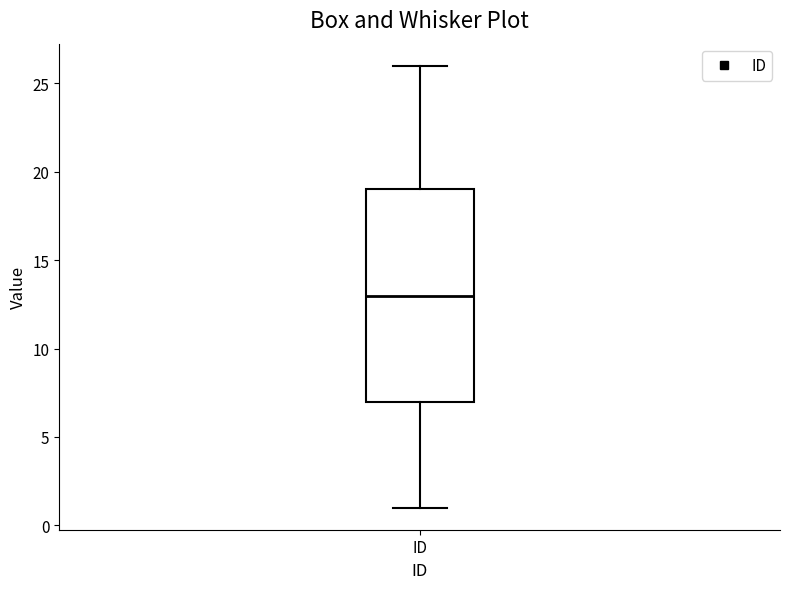

Read this box plot against the y-axis: the position of the median line, the range covered by the box, and the ends of both whiskers. The values are not printed on the chart, so give them approximately, as read against the axis.

median 13, box 7 to 19, whiskers 1 to 26